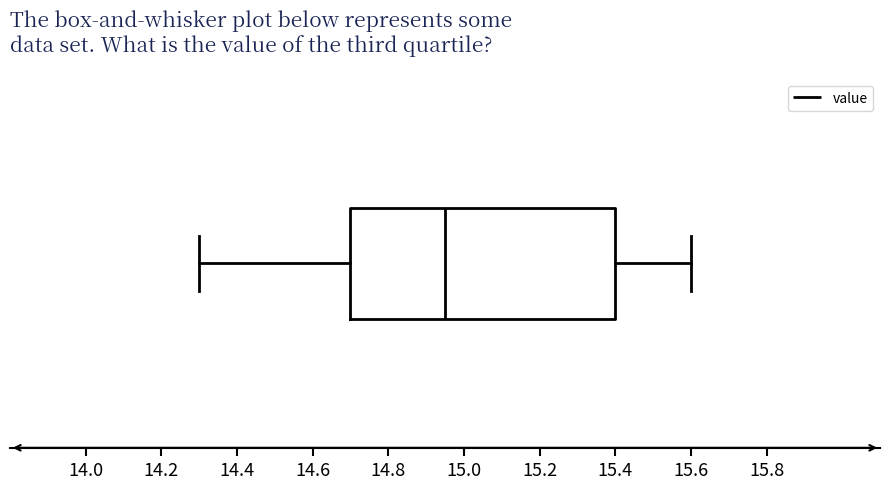

Read this box plot against the x-axis: the position of the median line, the range covered by the box, and the ends of both whiskers. The values are not printed on the chart, so give them approximately, as read against the axis.

median 14.96, box 14.70 to 15.40, whiskers 14.30 to 15.60